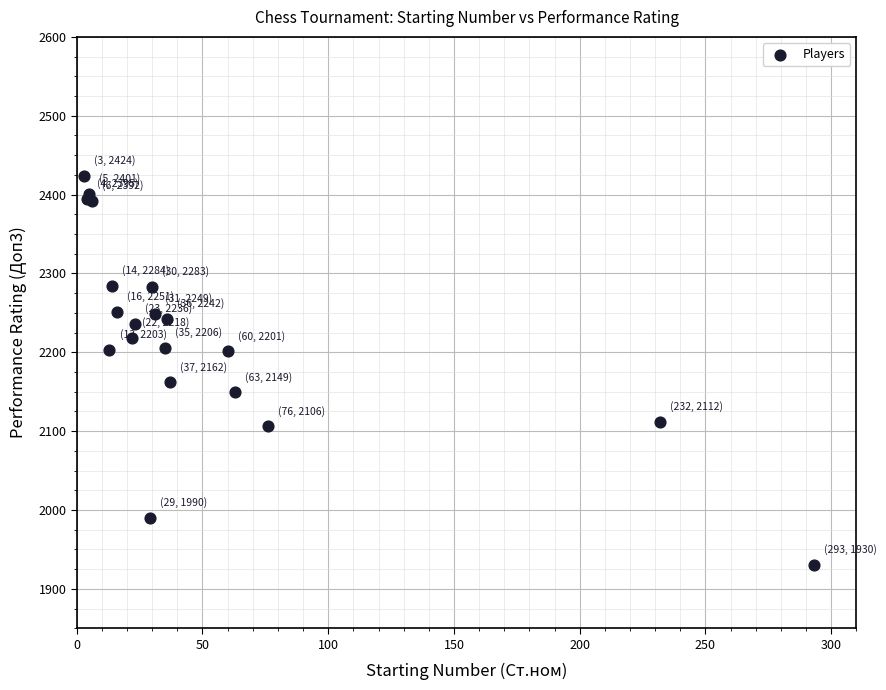

What Y value in the scatter plot is closest to 2177?

2162